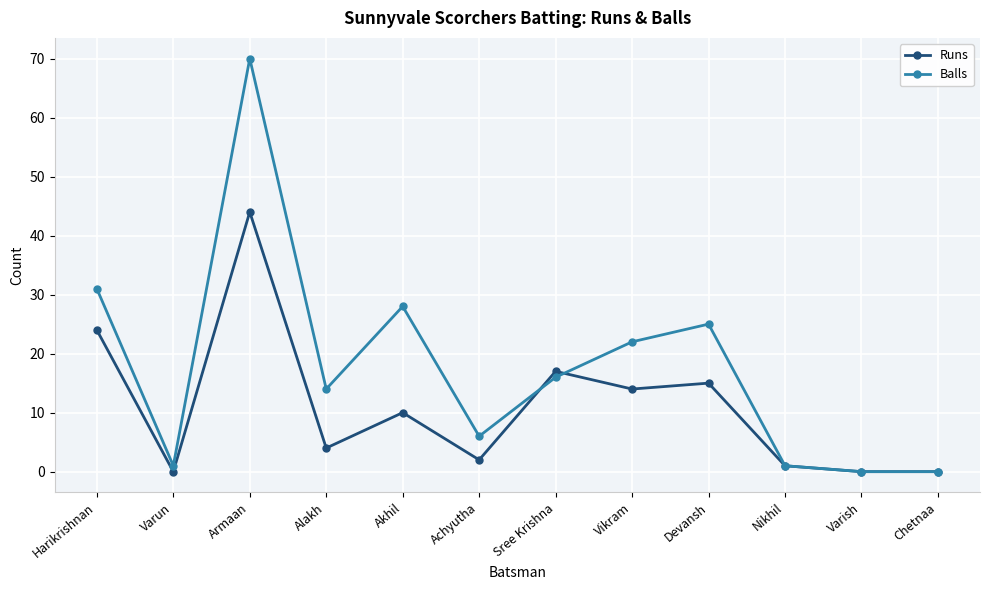

Reading left to right, transcribe all the data shown in this chart.

Runs: 24	0	44	4	10	2	17	14	15	1	0	0
Balls: 31	1	70	14	28	6	16	22	25	1	0	0